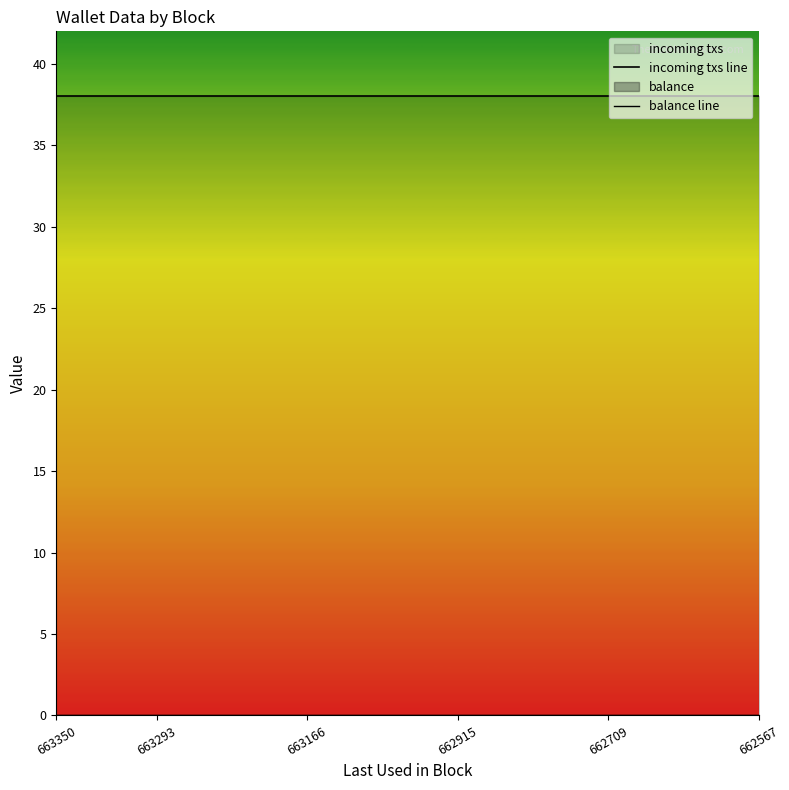

True or false: balance line and incoming txs line intersect in this chart.

False